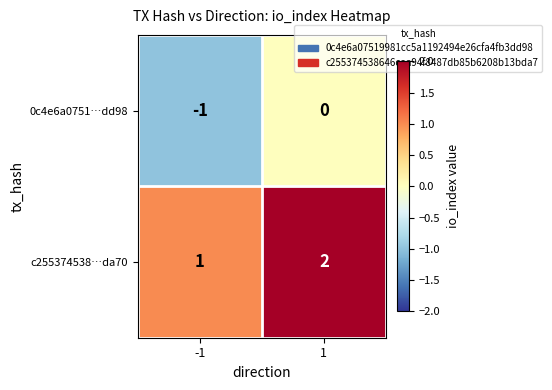

Is the value of 0c4e6a0751…dd98 at -1 greater than the value of c255374538…da70 at 1?

No